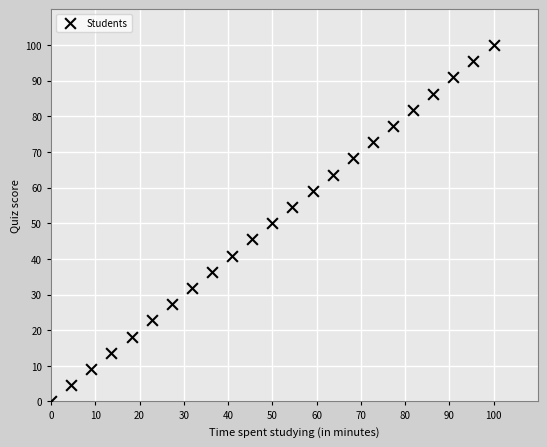

How many points are shown in the scatter plot?

23